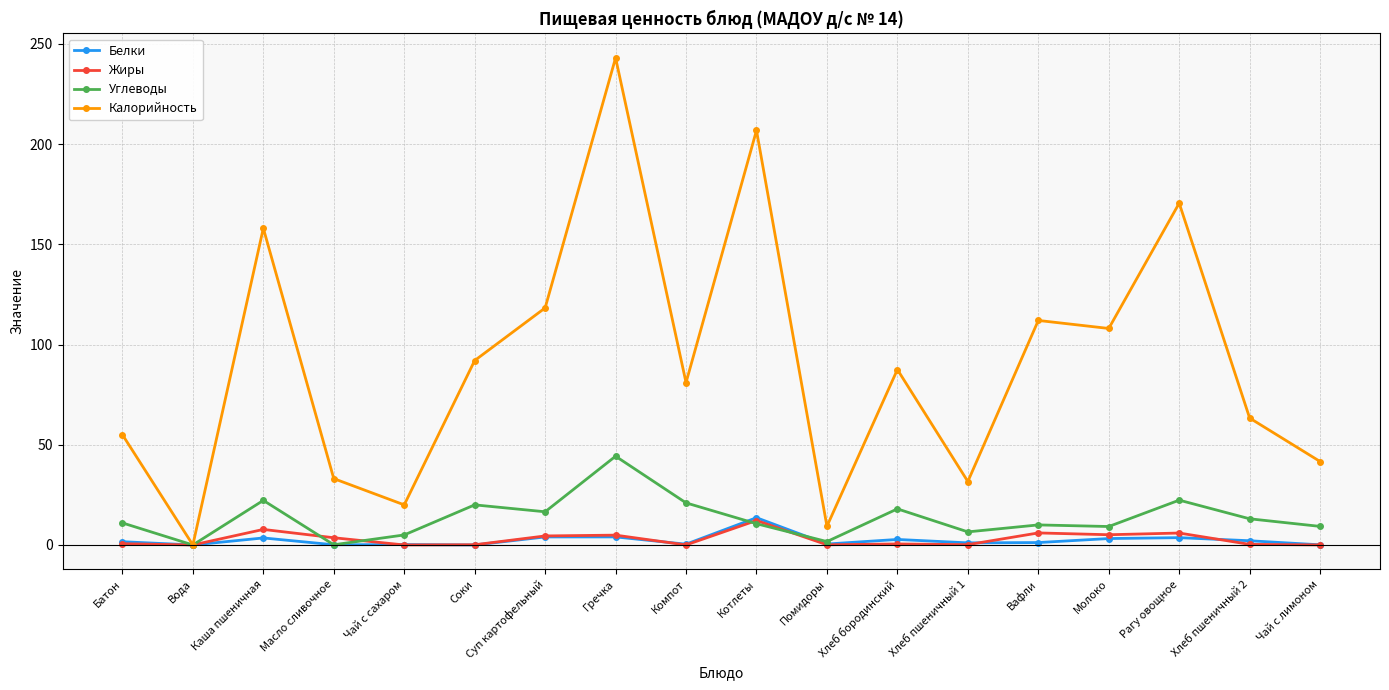

At how many categories does at least one series exceed 29?

15